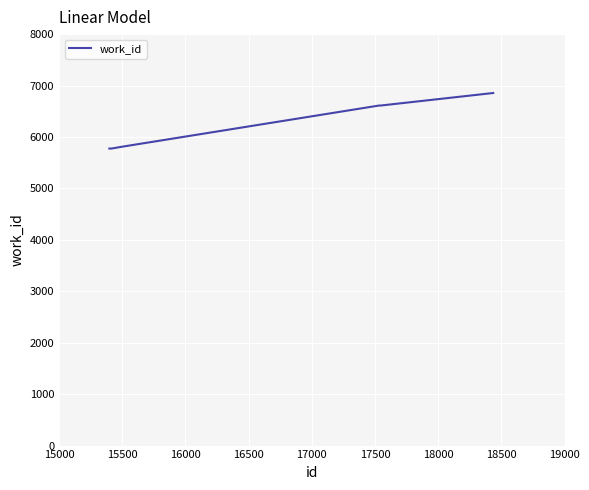

Reading left to right, transcribe all the data shown in this chart.

5775	5775	5813	6611	6611	6611	6611	6611	6611	6855